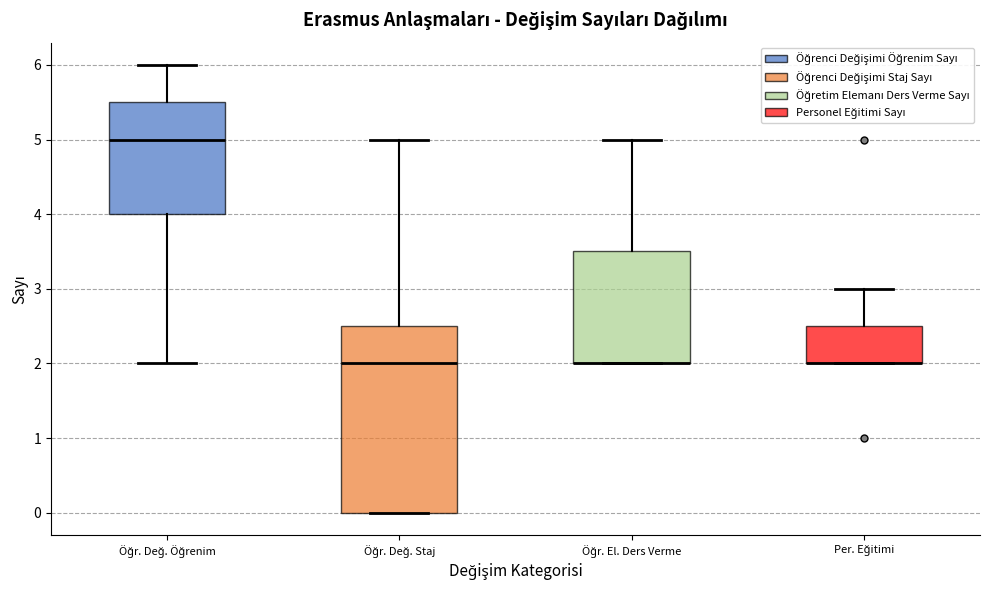

Comparing the boxes themselves (not the whiskers), which one is the tallest?

Öğr. Değ. Staj